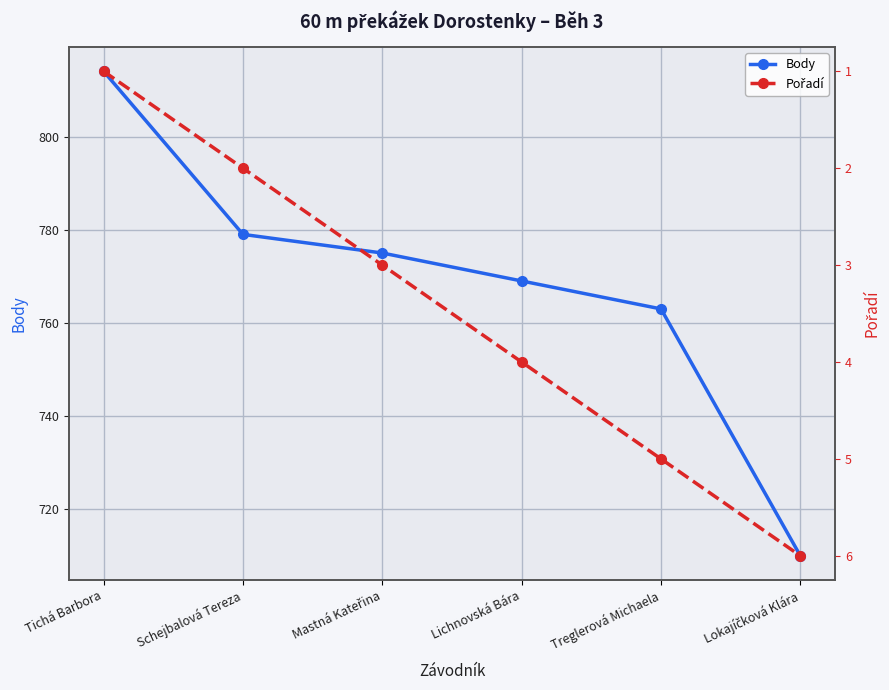

List the series in order of their peak value, highest first.

Body, Pořadí